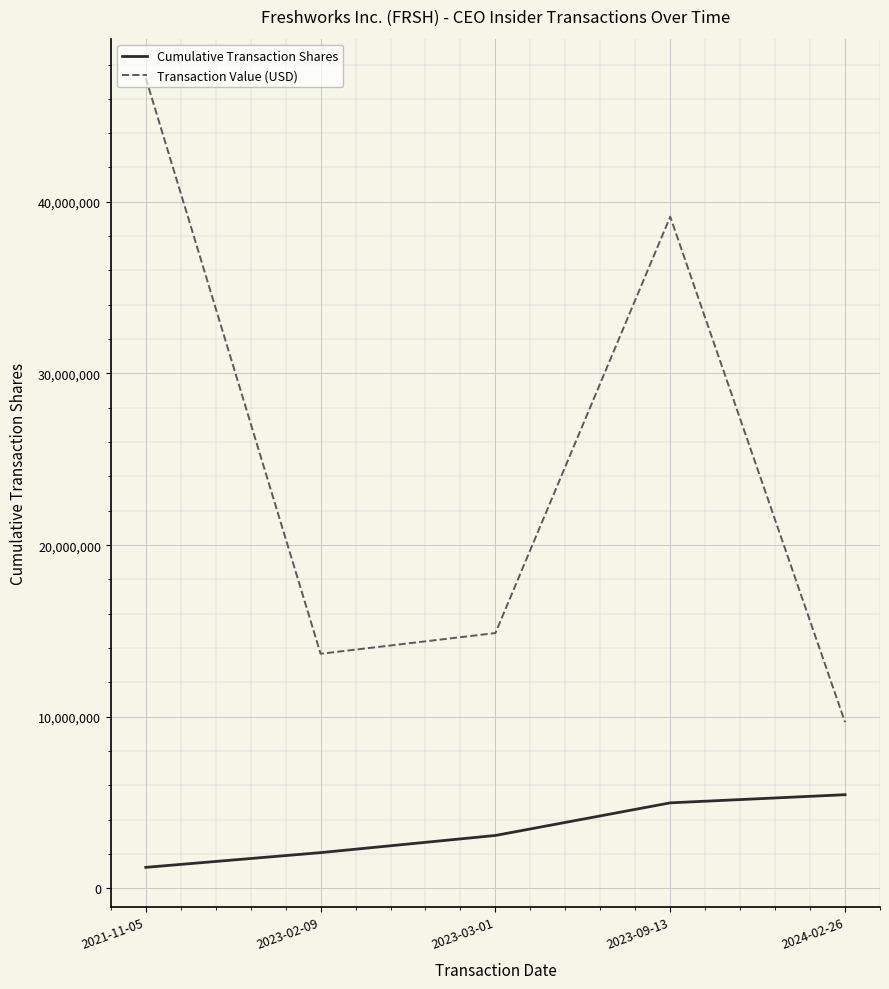

The value of Cumulative Transaction Shares at 2023-09-13 is 4988281. True or false?

True